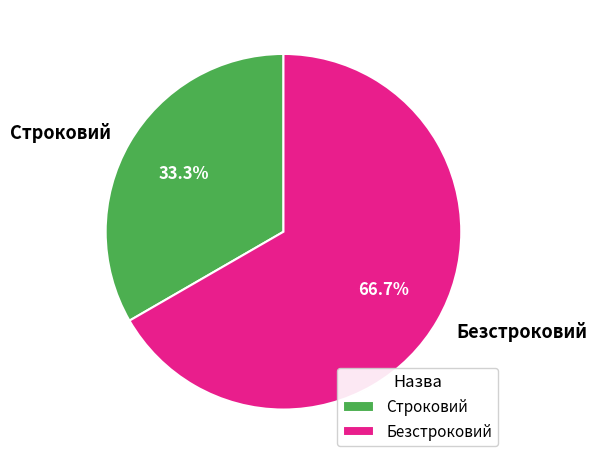

To the nearest percent, what percentage of the pie is Безстроковий?

67%